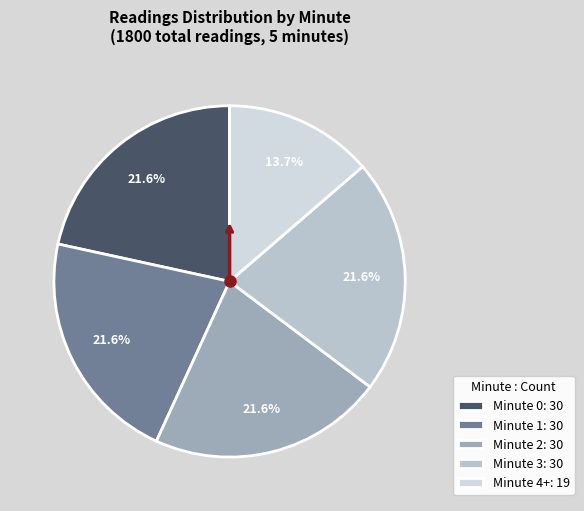

What is the smallest slice in the pie chart?

Minute 4+: 19